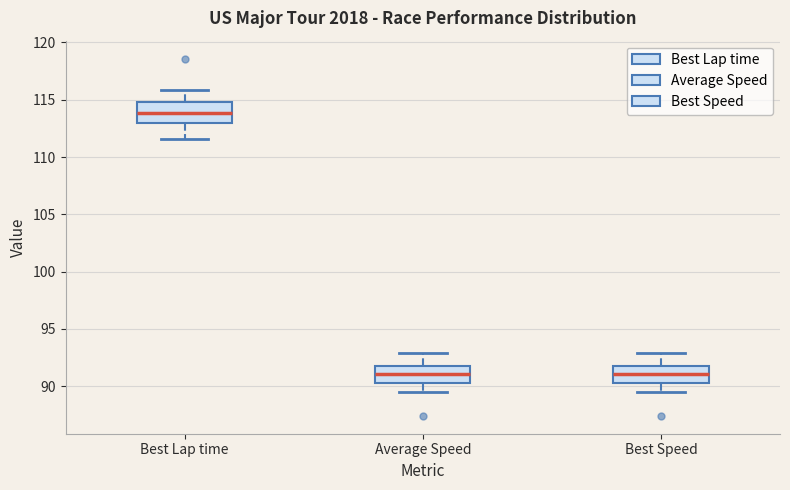

Which box's median line is the highest?

Best Lap time